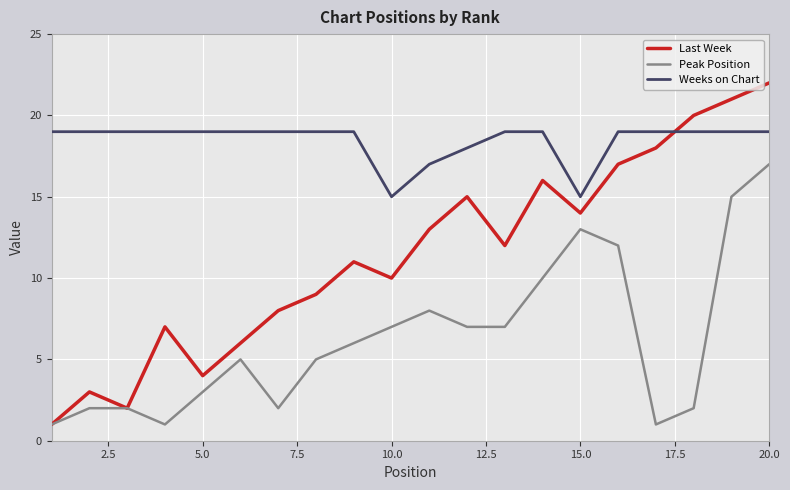

List the series in order of their overall mean, highest first.

Weeks on Chart, Last Week, Peak Position